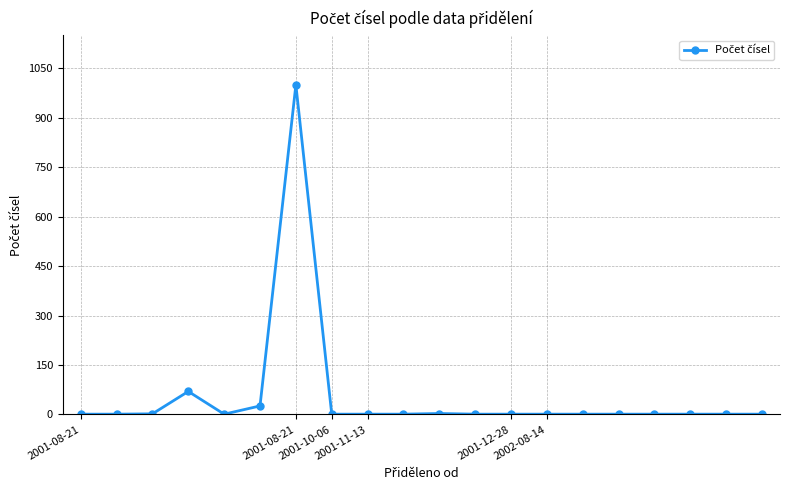

Does the chart display data point markers on the line(s)?

Yes